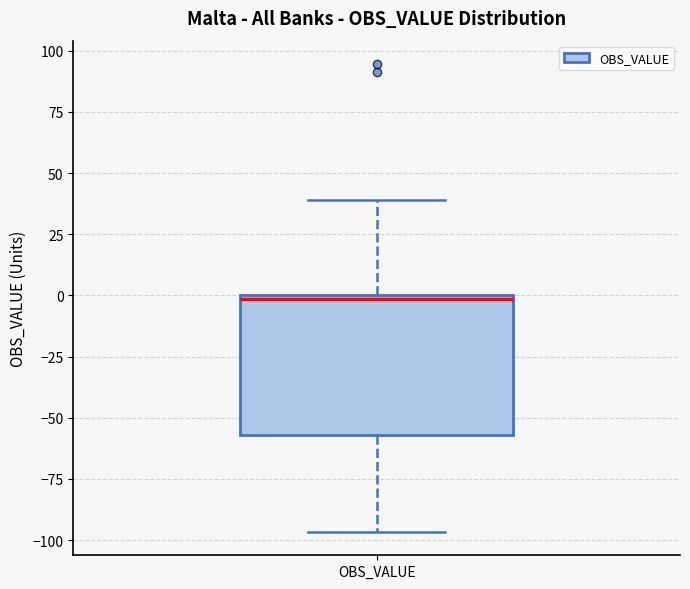

Where is the upper edge of the box for OBS_VALUE on the y-axis? The values are not printed on the chart, so give them approximately, as read against the axis.

0